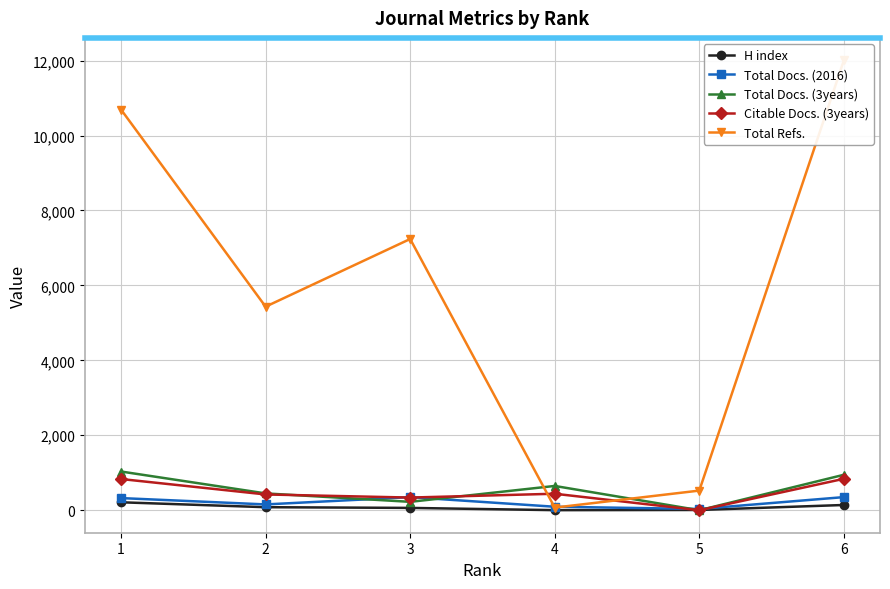

How many interior local valleys does the Citable Docs. (3years) series have?

2